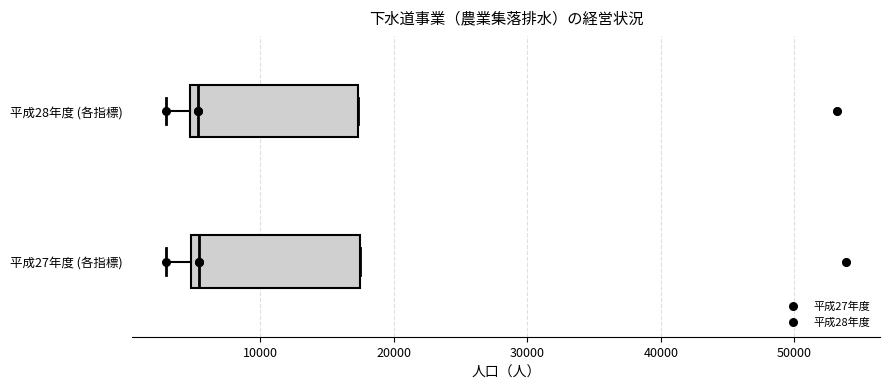

Reading bottom to top, read every box against the x-axis: the position of its median line, the range the box covers, and the ends of its whiskers. The values are not printed on the chart, so give them approximately, as read against the axis.

平成27年度 (各指標): median 5000 (just right of the box's left edge), box 5000 to 18000, whiskers 3000 to 18000
平成28年度 (各指標): median 5000 (just right of the box's left edge), box 5000 to 17000, whiskers 3000 to 17000